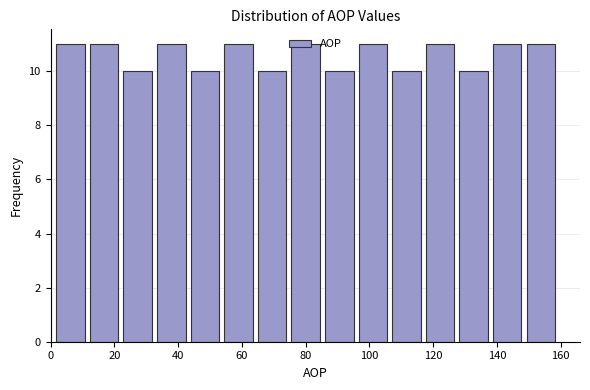

What is the height of the bar covering 22 to 32 on the x-axis? Neither the bar edges nor the heights are printed on the chart, so give them approximately, as read against the axes.

10